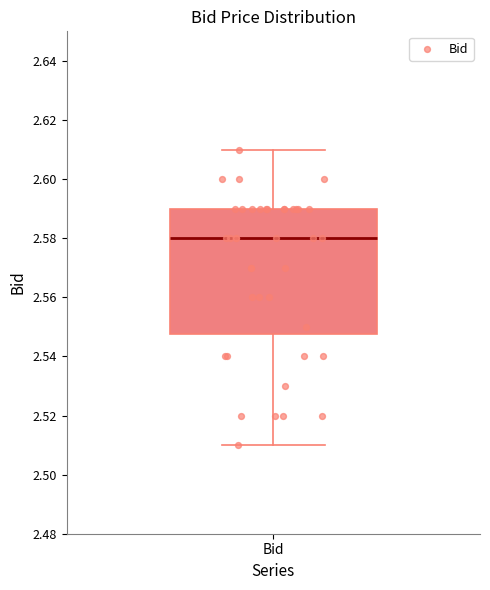

Read this box plot against the y-axis: the position of the median line, the range covered by the box, and the ends of both whiskers. The values are not printed on the chart, so give them approximately, as read against the axis.

median 2.580, box 2.548 to 2.590, whiskers 2.510 to 2.610